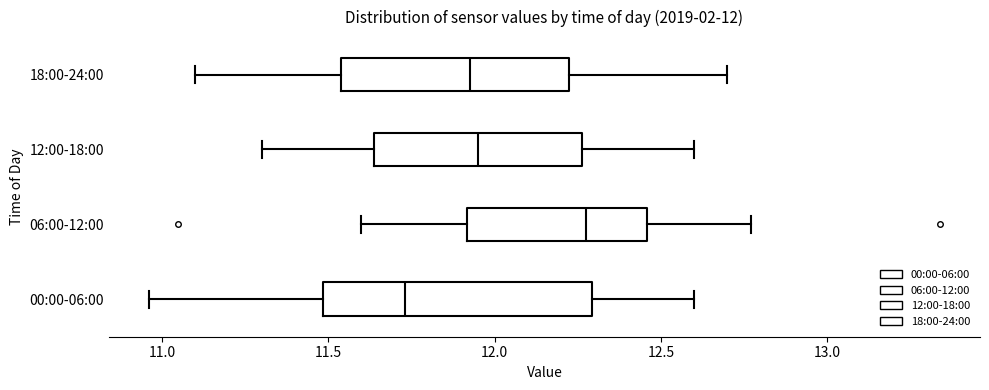

Which box is the widest, from its left edge to its right edge?

00:00-06:00